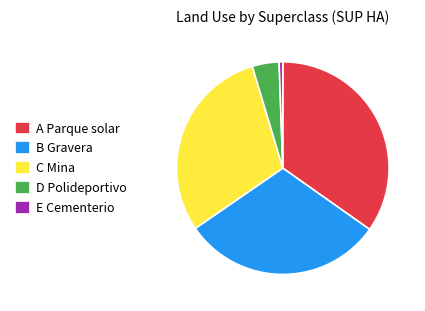

Rank the categories by value from highest to lowest.

A Parque solar, B Gravera, C Mina, D Polideportivo, E Cementerio